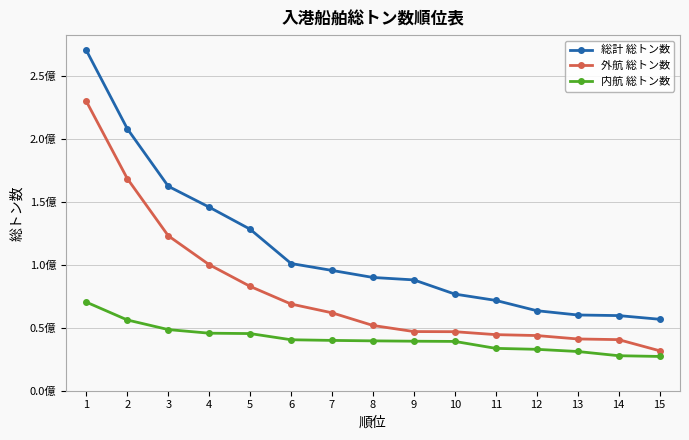

True or false: 総計 総トン数 and 内航 総トン数 cross at least once.

False